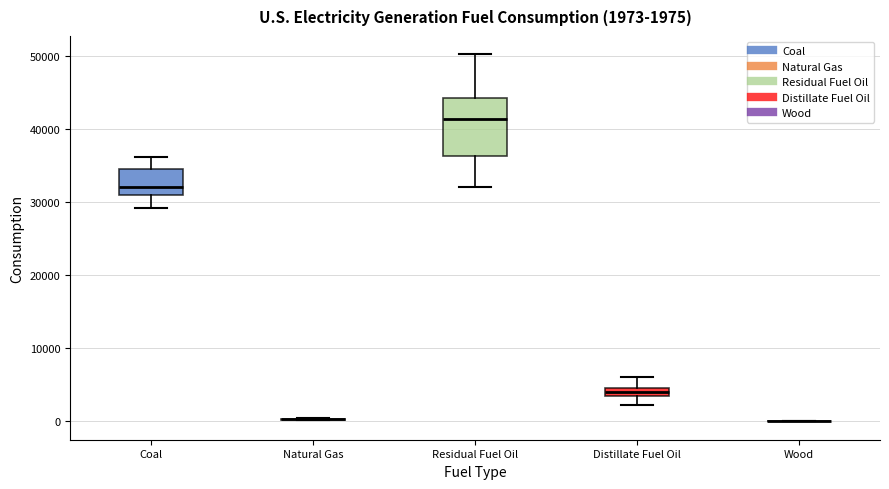

Comparing the boxes themselves (not the whiskers), which one is the tallest?

Residual Fuel Oil